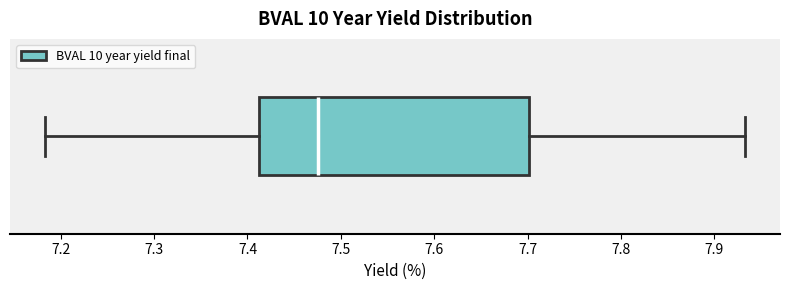

Read this box plot against the x-axis: the position of the median line, the range covered by the box, and the ends of both whiskers. The values are not printed on the chart, so give them approximately, as read against the axis.

median 7.48, box 7.41 to 7.70, whiskers 7.18 to 7.93